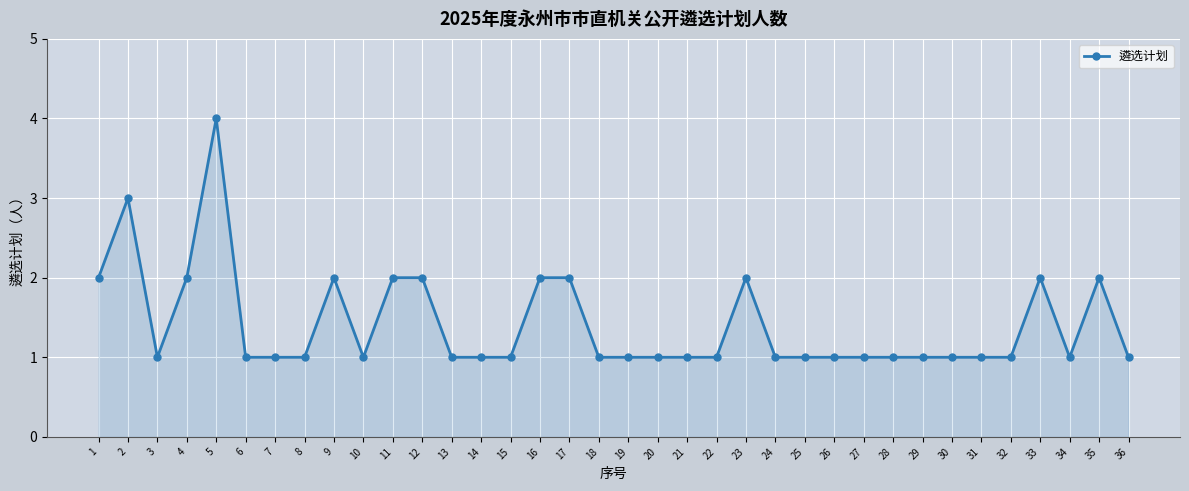

Does the chart display data point markers on the line(s)?

Yes